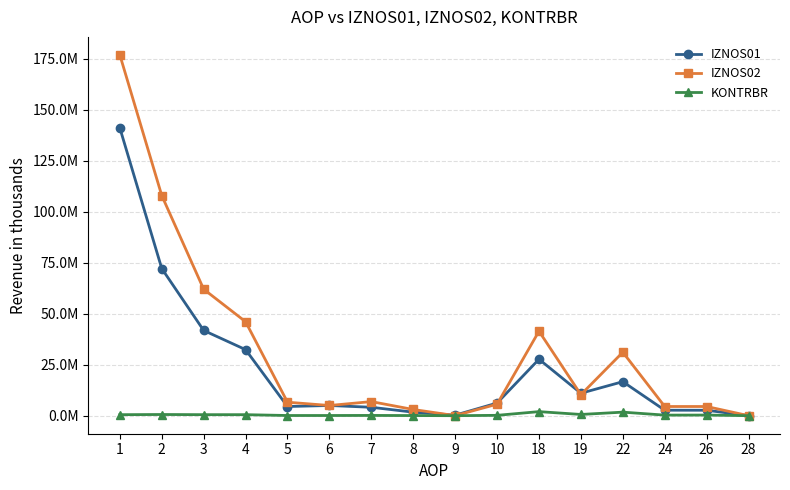

The IZNOS01 series shows 27440.9 at 28. True or false?

False